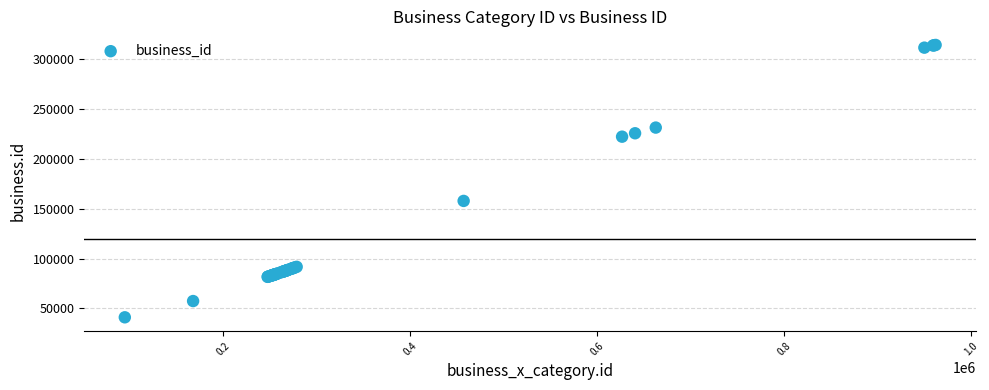

What Y value in the scatter plot is closest to 177598?

157750